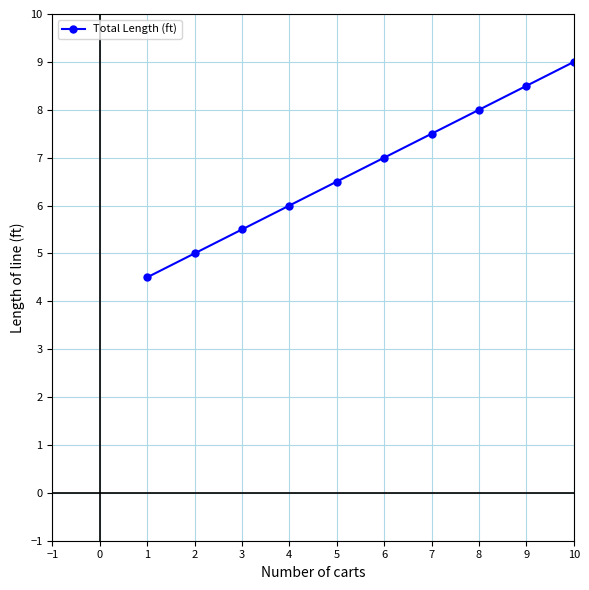

What is the sum of the values at 10 and 3?

14.5